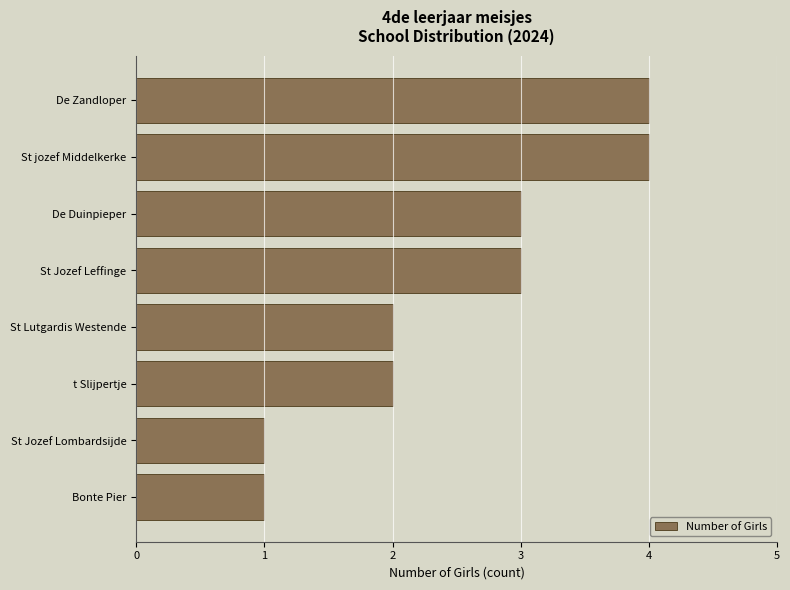

Reading bottom to top, list all the values displayed in this chart.

1	1	2	2	3	3	4	4